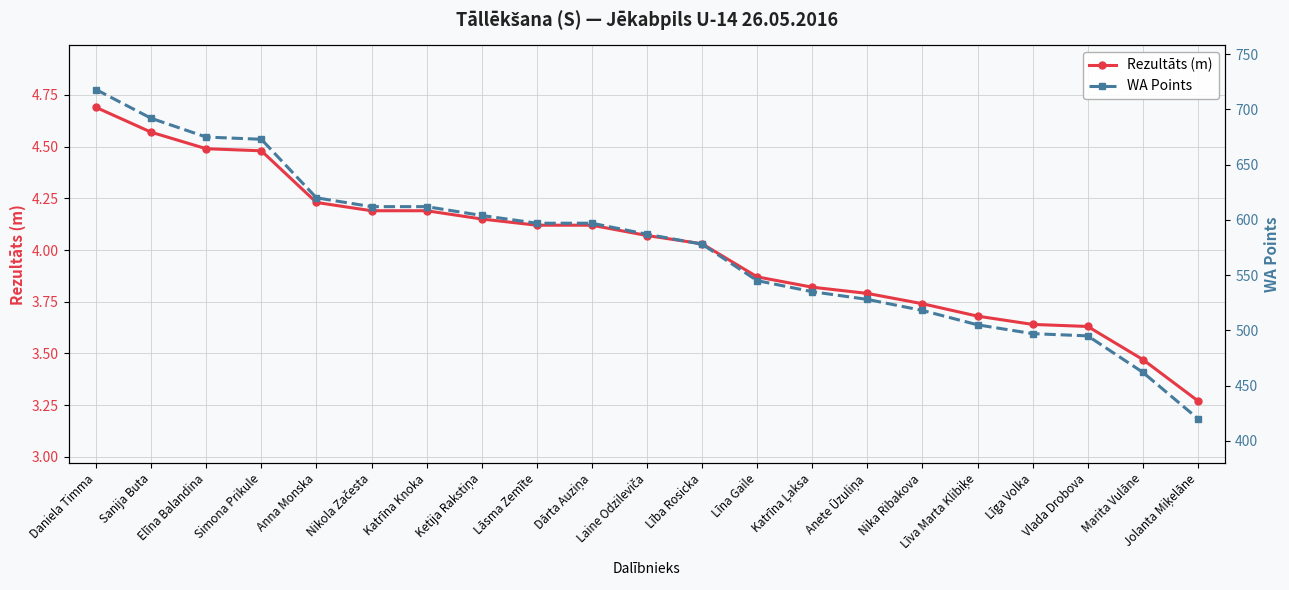

What is the sum of all WA Points values?

12070.0